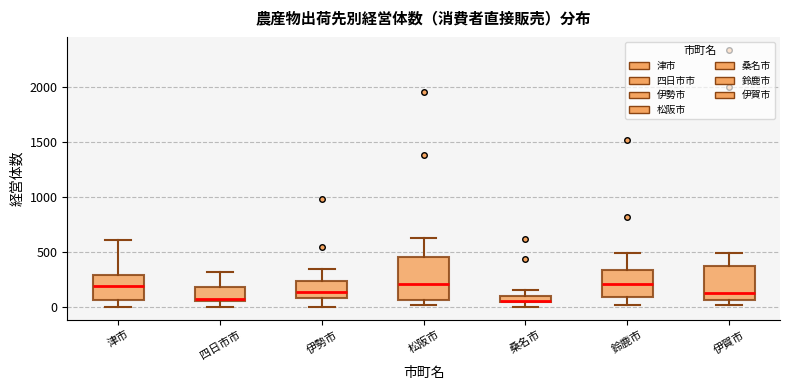

Which box is the tallest, from its lower edge to its upper edge?

松阪市